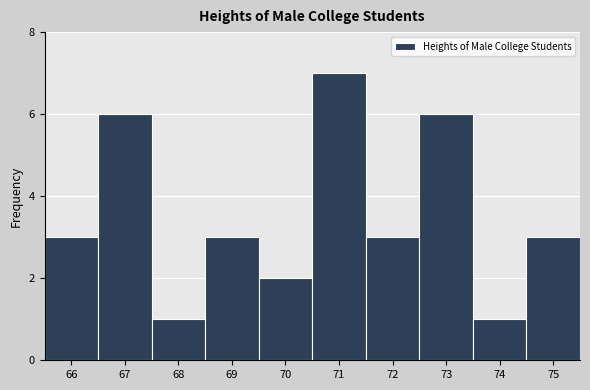

What is the height of the bar covering 71.5 to 72.5 on the x-axis? The values are not printed on the chart, so give them approximately, as read against the axis.

3